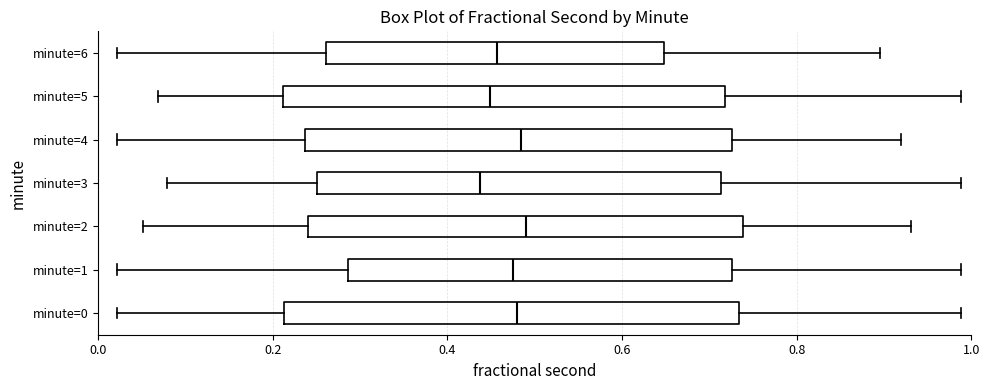

Reading bottom to top, transcribe this box plot: for each box, give where its median line is, the range the box spans, and where its two whiskers end, as read against the x-axis. The values are not printed on the chart, so give them approximately, as read against the axis.

minute=0: median 0.48, box 0.22 to 0.74, whiskers 0.02 to 0.98
minute=1: median 0.48, box 0.28 to 0.72, whiskers 0.02 to 0.98
minute=2: median 0.48, box 0.24 to 0.74, whiskers 0.06 to 0.94
minute=3: median 0.44, box 0.26 to 0.72, whiskers 0.08 to 0.98
minute=4: median 0.48, box 0.24 to 0.72, whiskers 0.02 to 0.92
minute=5: median 0.44, box 0.22 to 0.72, whiskers 0.06 to 0.98
minute=6: median 0.46, box 0.26 to 0.64, whiskers 0.02 to 0.90